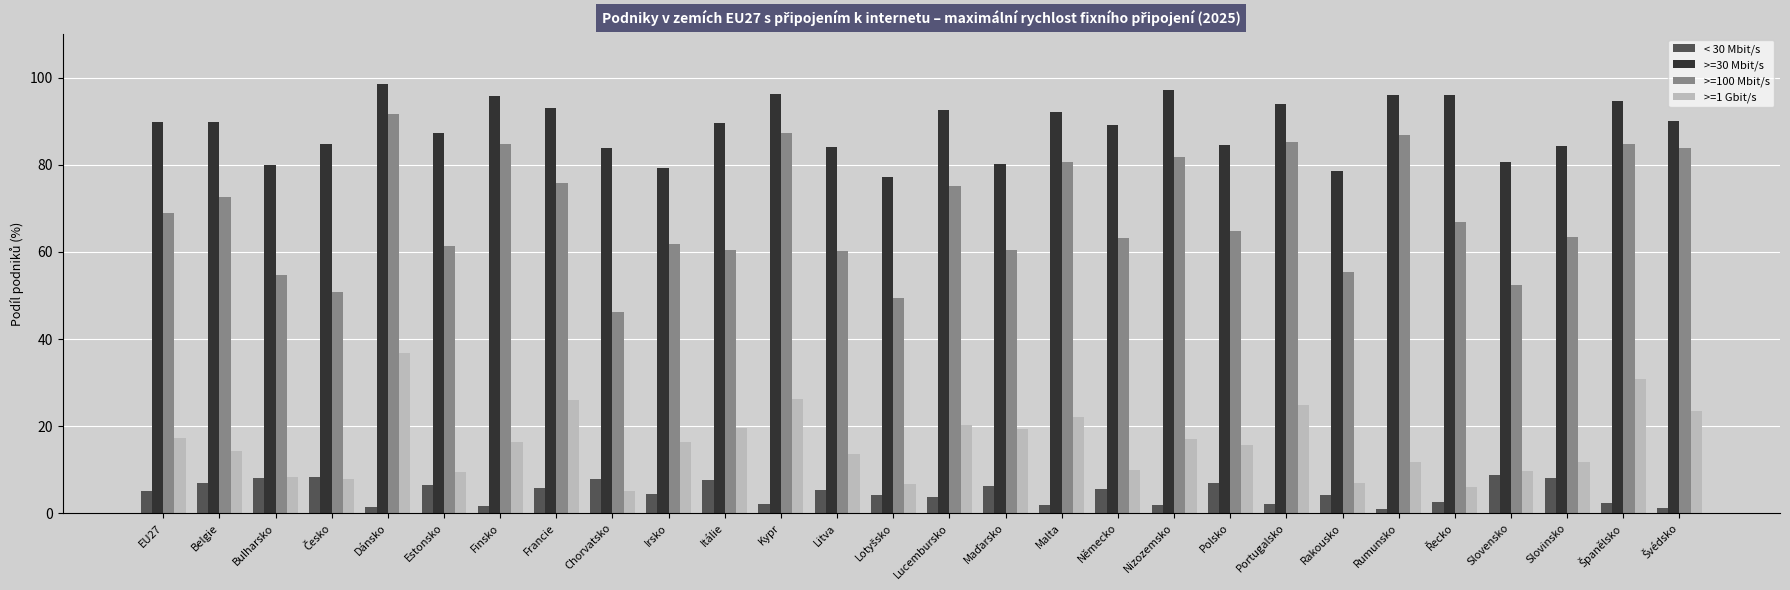

What is the maximum value for >=30 Mbit/s?

98.7